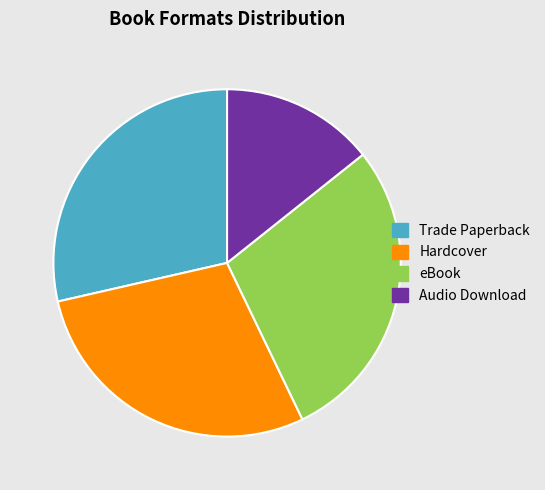

Does eBook represent more than half of the total?

No